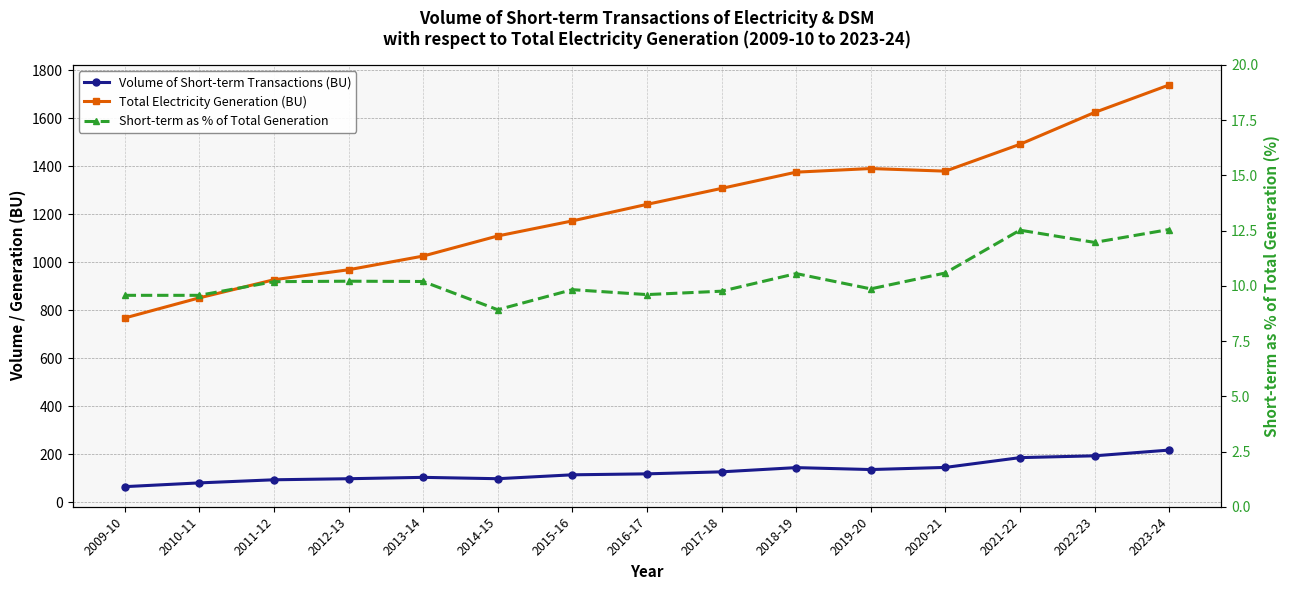

What is the approximate value of Volume of Short-term Transactions (BU) at 2018-19?

145.2